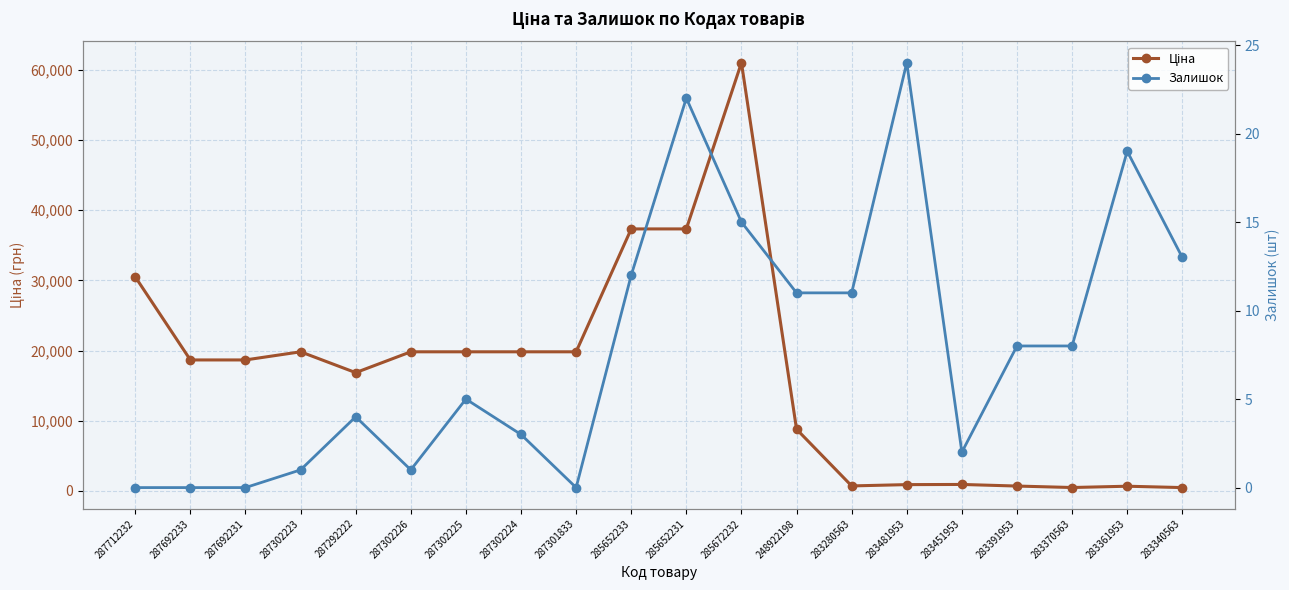

What is the label of the 3rd point from the right?

283370563